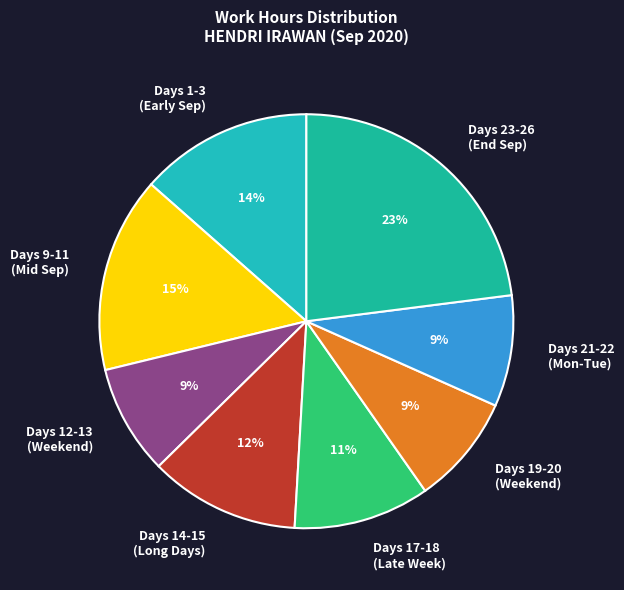

What is the largest slice in the pie chart?

Days 23-26 (End Sep)